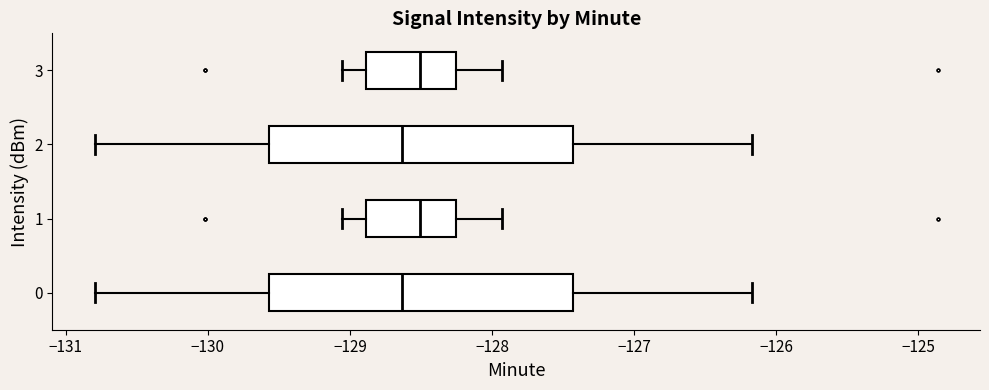

Where does the median line of the box at y = 0 sit on the x-axis? The values are not printed on the chart, so give them approximately, as read against the axis.

-128.6